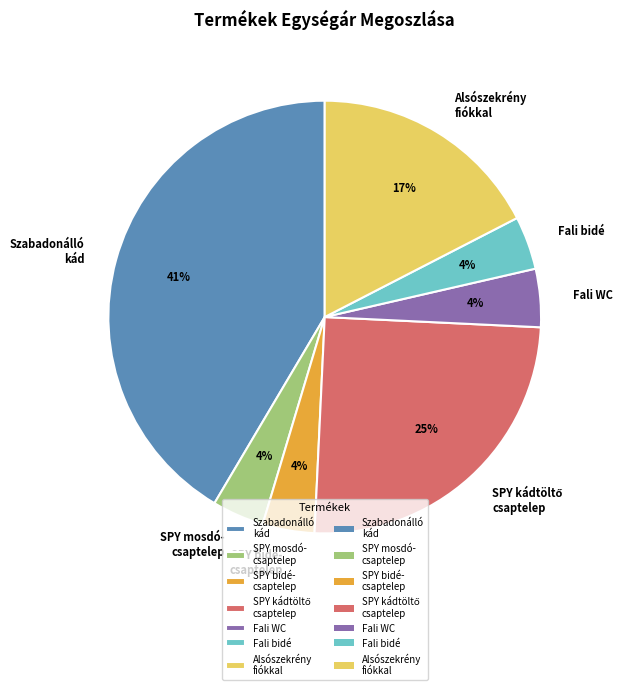

The Fali bidé slice represents 9% of the pie. True or false?

False